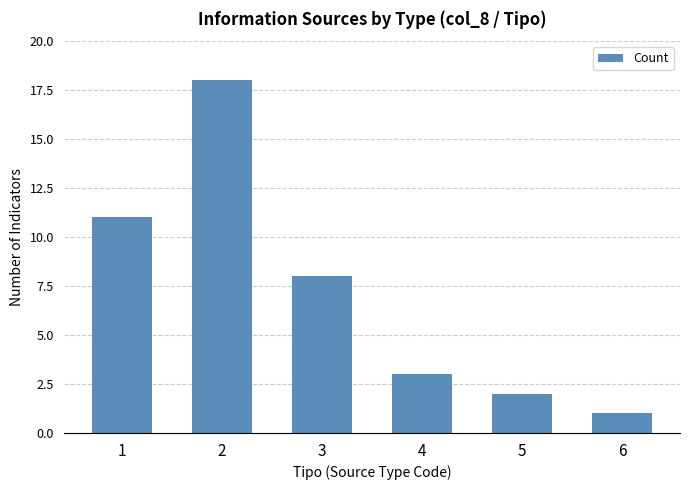

What is the difference between the values at 4 and 3?

5